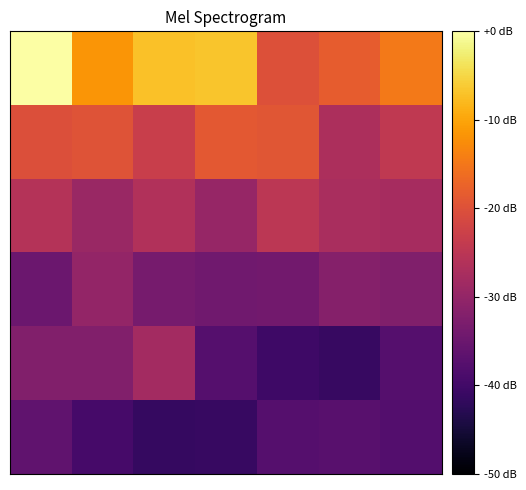

How many categories are shown in the chart?

7